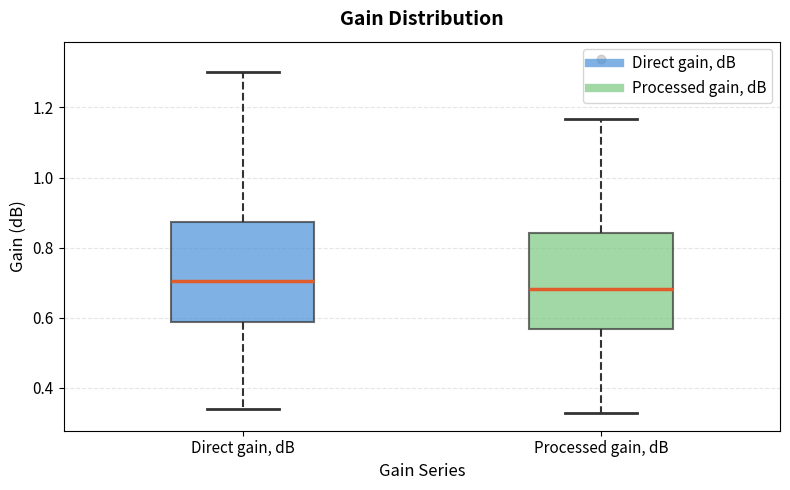

Where is the lower edge of the box for Processed gain, dB on the y-axis? The values are not printed on the chart, so give them approximately, as read against the axis.

0.56